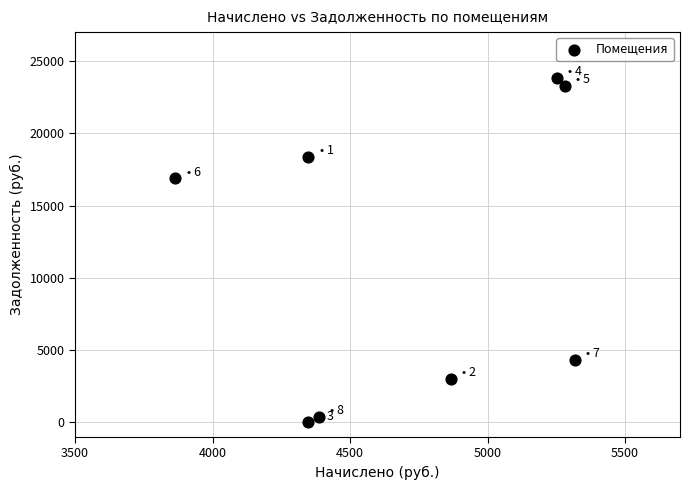

What is the range of X values (max minus min)?

1453.4